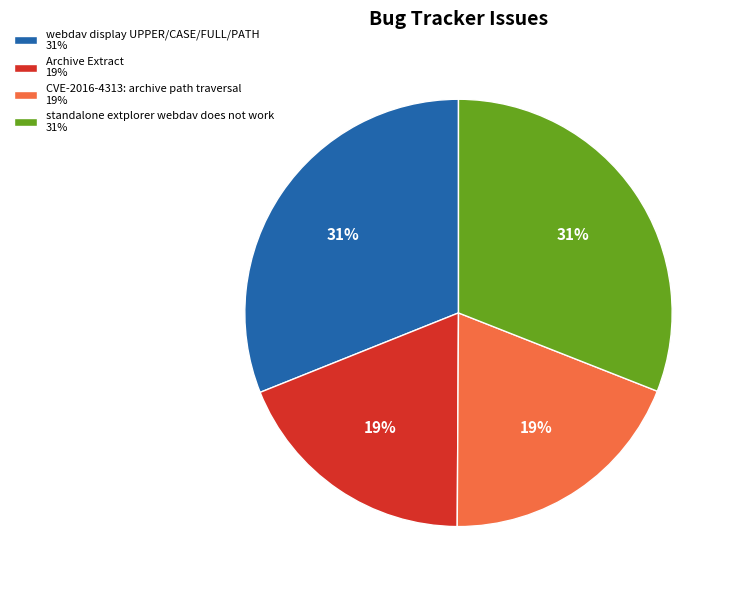

To the nearest percent, what percentage of the pie is webdav display UPPER/CASE/FULL/PATH?

31%